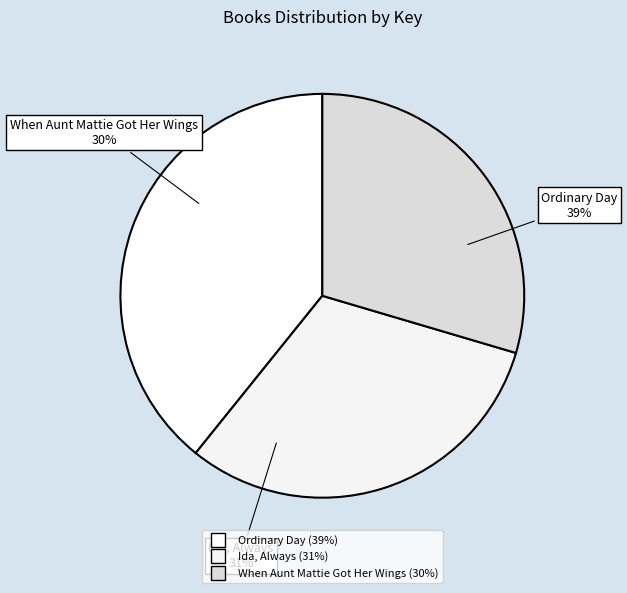

Which has a higher value, When Aunt Mattie Got Her Wings or Ordinary Day?

Ordinary Day